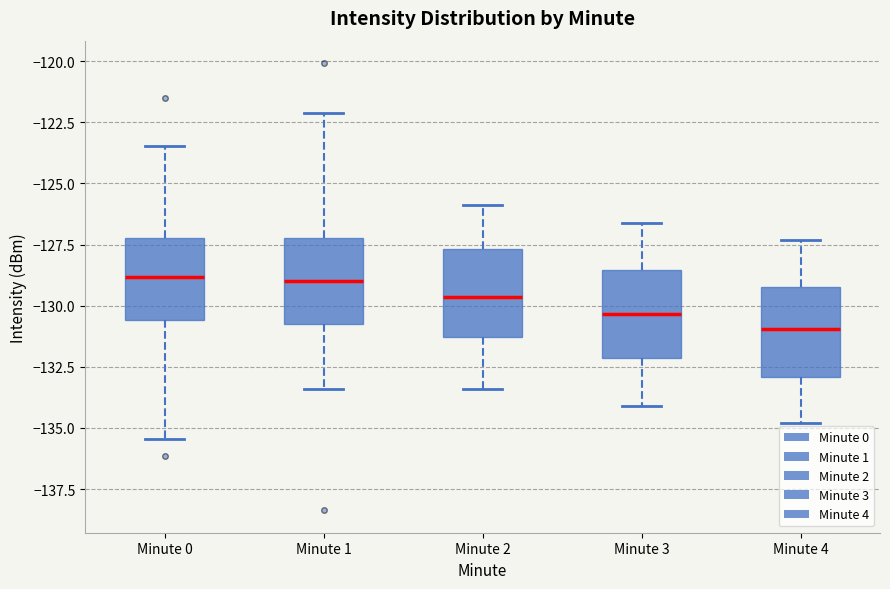

Reading left to right, transcribe this box plot: for each box, give where its median line is, the range the box spans, and where its two whiskers end, as read against the y-axis. The values are not printed on the chart, so give them approximately, as read against the axis.

Minute 0: median -129.0, box -130.5 to -127.0, whiskers -135.5 to -123.5
Minute 1: median -129.0, box -131.0 to -127.0, whiskers -133.5 to -122.0
Minute 2: median -129.5, box -131.5 to -127.5, whiskers -133.5 to -126.0
Minute 3: median -130.5, box -132.0 to -128.5, whiskers -134.0 to -126.5
Minute 4: median -131.0, box -133.0 to -129.0, whiskers -135.0 to -127.5